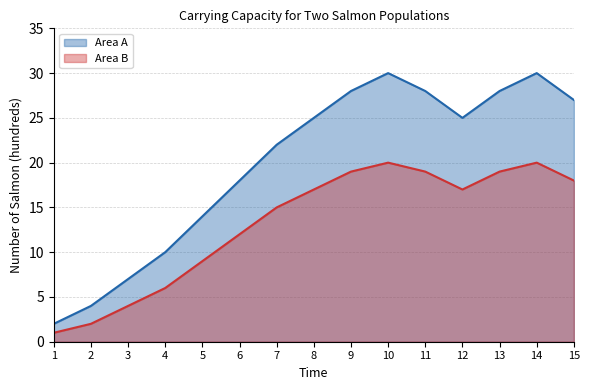

The value of Area A at 6 is 5. True or false?

False